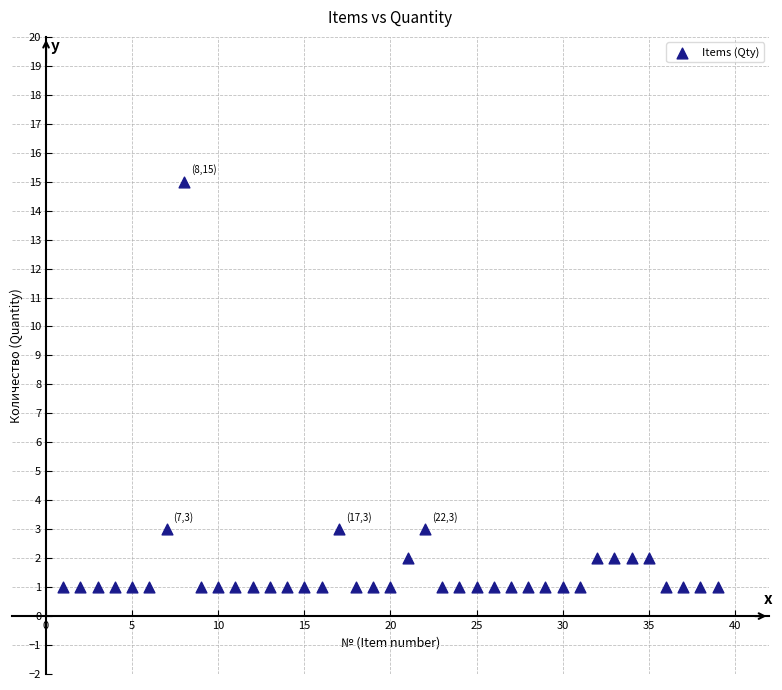

What is the range of Y values (max minus min)?

14